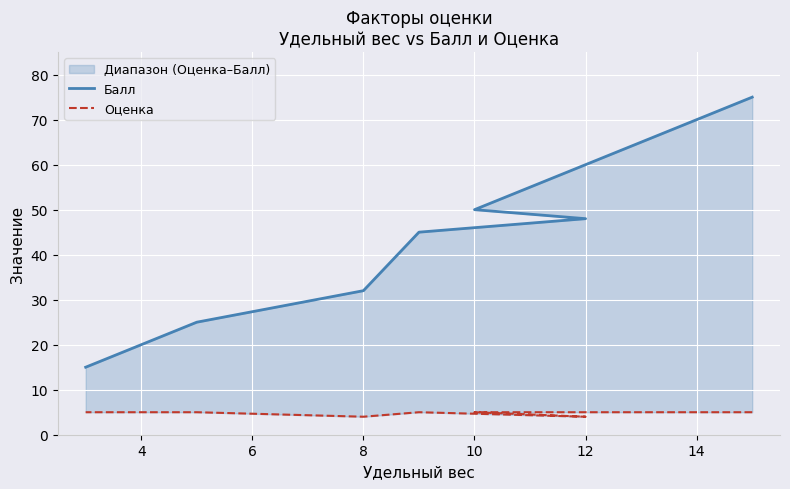

What is the maximum value for Балл?

75